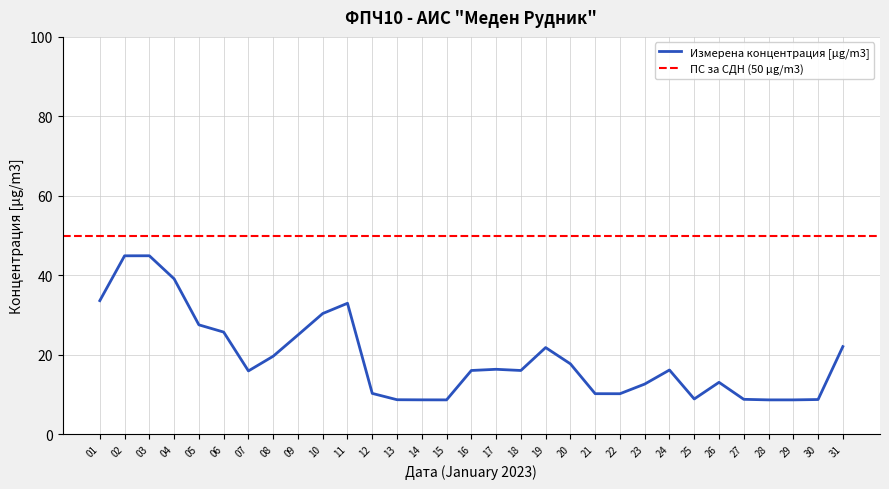

What value does the data have at 24?

16.1